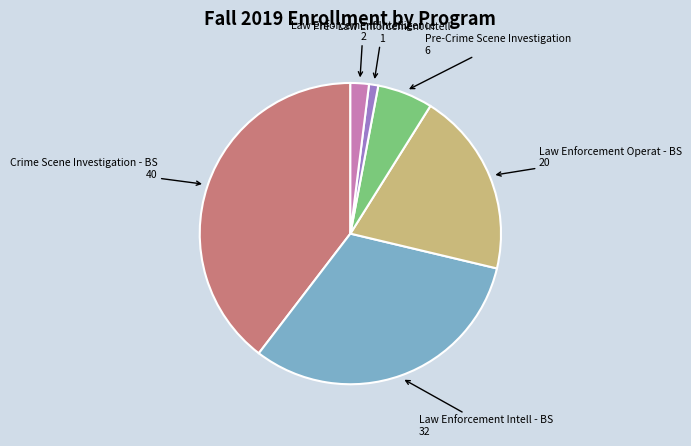

Is there any slice that represents more than half of the pie?

No